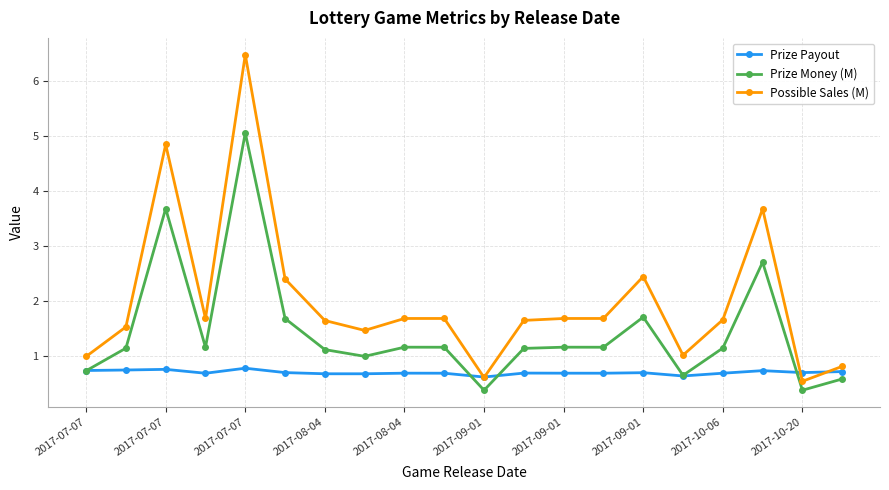

What is the minimum value shown in the chart?

0.4